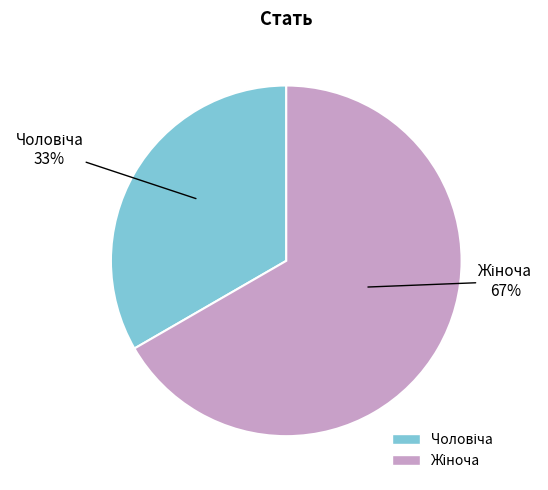

Is there a majority slice in this chart?

Yes